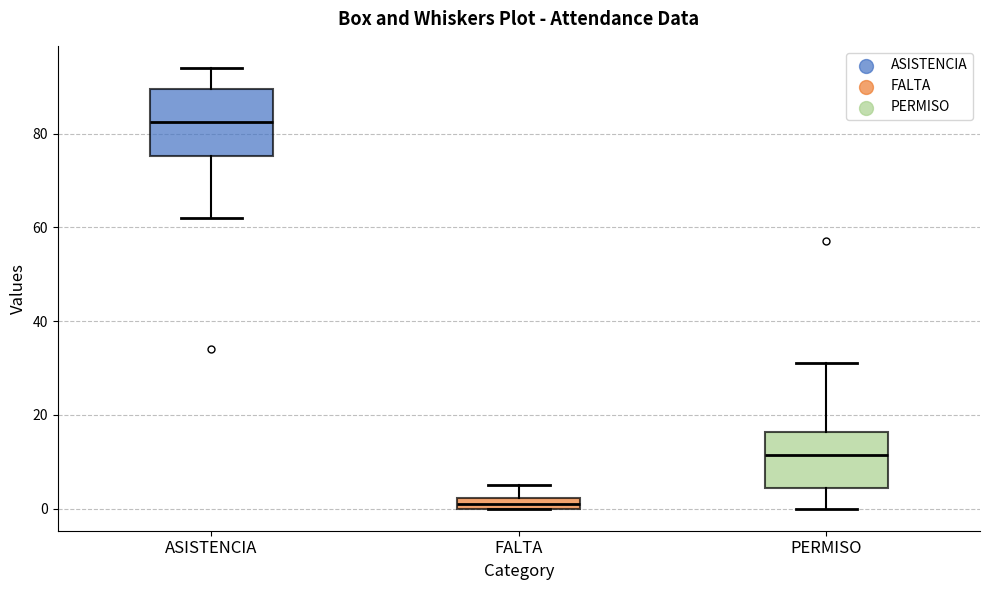

Which box's median line is the highest?

ASISTENCIA